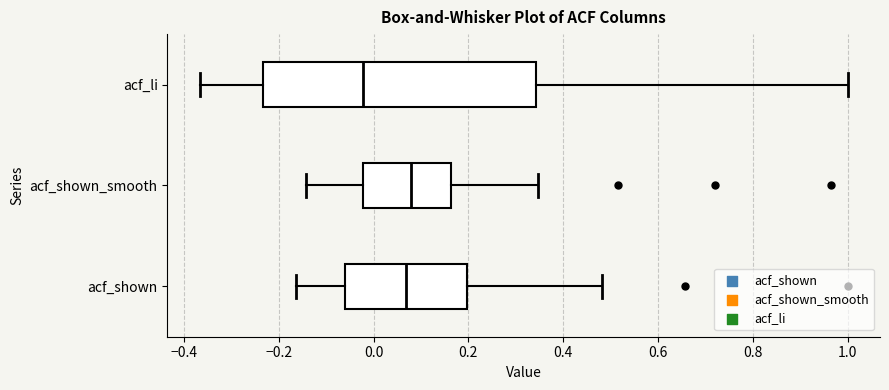

Reading bottom to top, read every box against the x-axis: the position of its median line, the range the box covers, and the ends of its whiskers. The values are not printed on the chart, so give them approximately, as read against the axis.

acf_shown: median 0.06, box -0.06 to 0.20, whiskers -0.16 to 0.48
acf_shown_smooth: median 0.08, box -0.02 to 0.16, whiskers -0.14 to 0.34
acf_li: median -0.02, box -0.24 to 0.34, whiskers -0.36 to 1.00